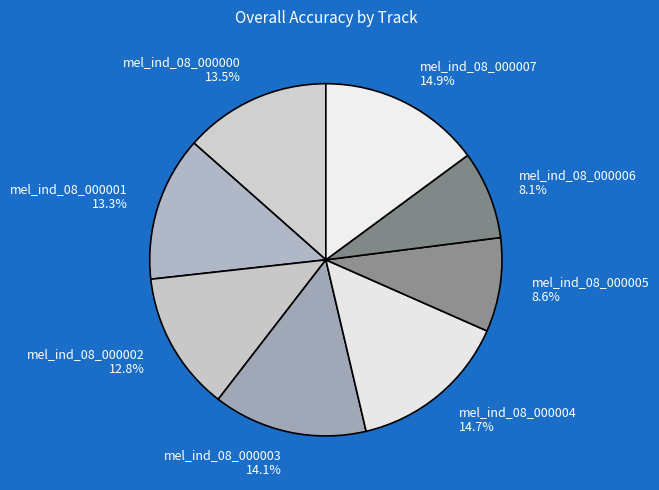

The mel_ind_08_000005 slice represents 9% of the pie. True or false?

True